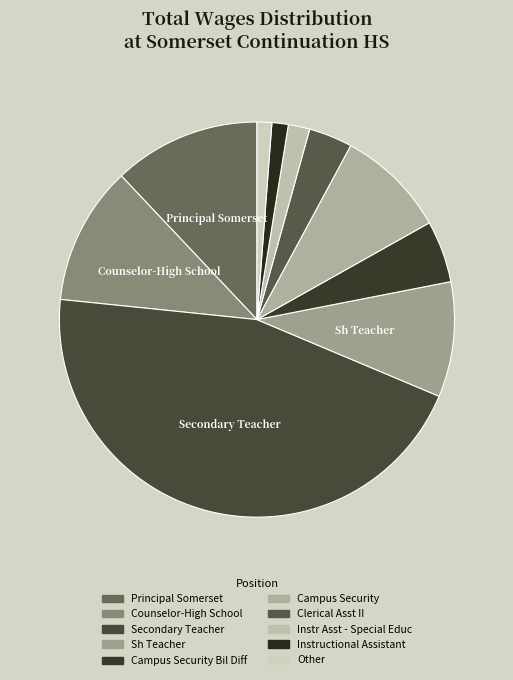

How many slices are in this pie chart?

10